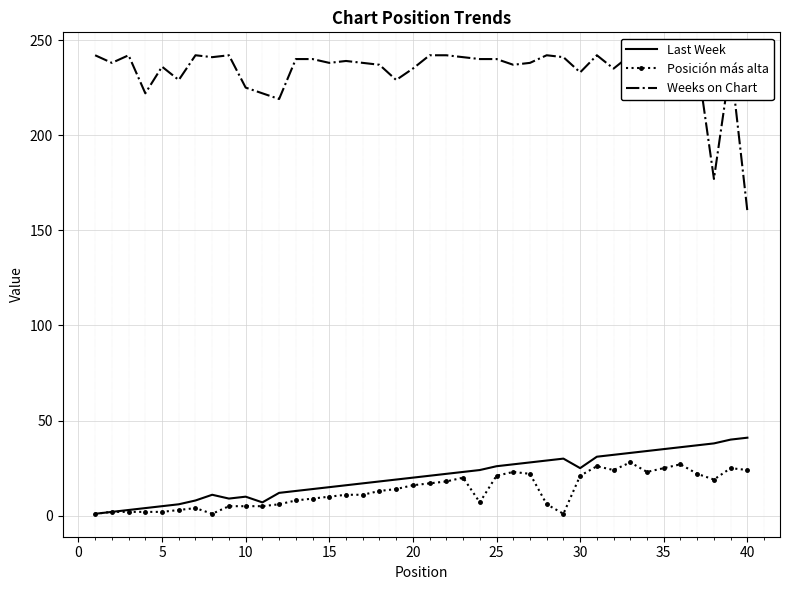

True or false: Weeks on Chart and Last Week intersect in this chart.

False